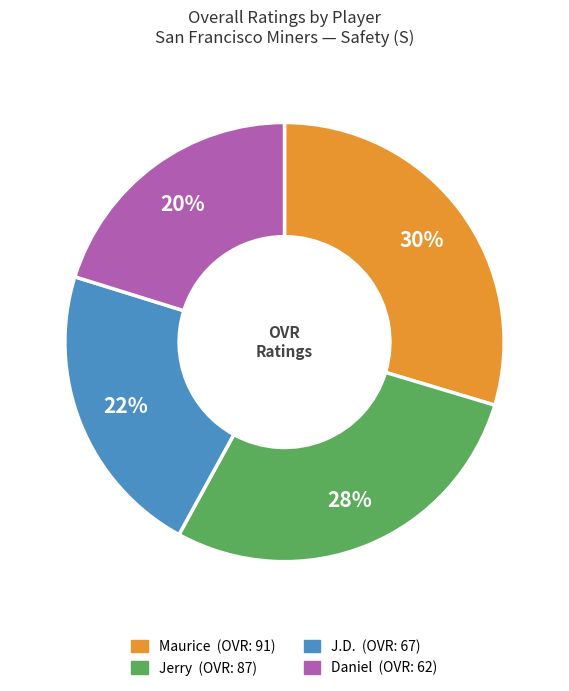

Is there a majority slice in this chart?

No